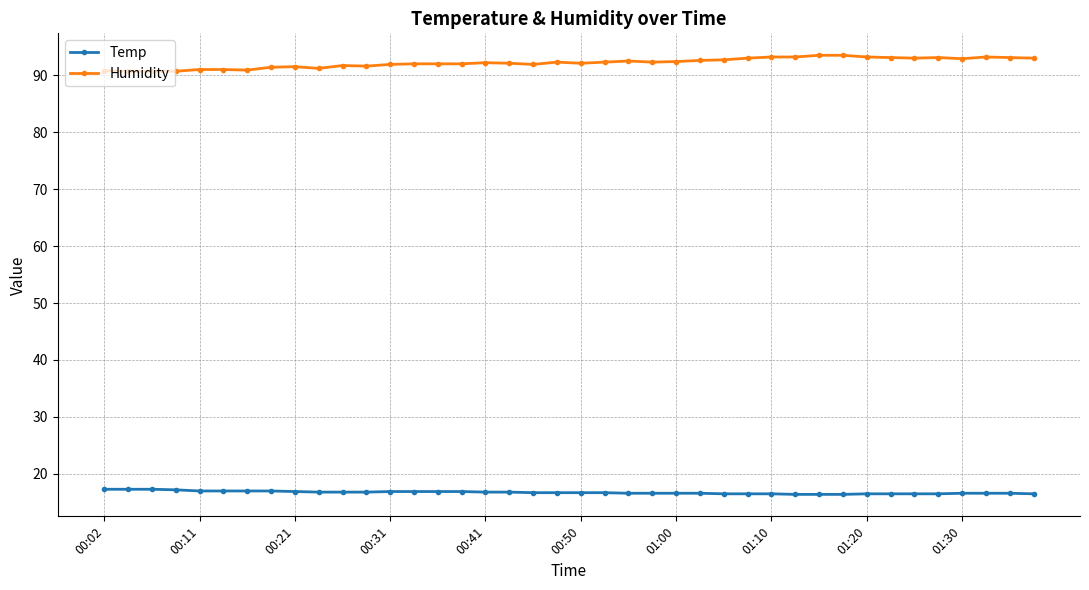

What is the value of the Humidity point at the 29th from the left?

93.2